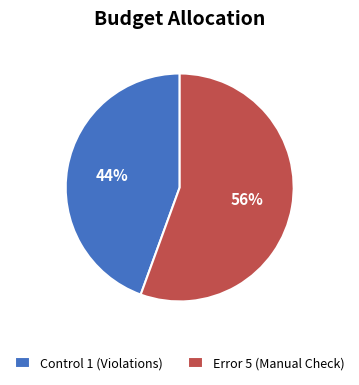

Which category has the smallest portion of the pie?

Control 1 (Violations)